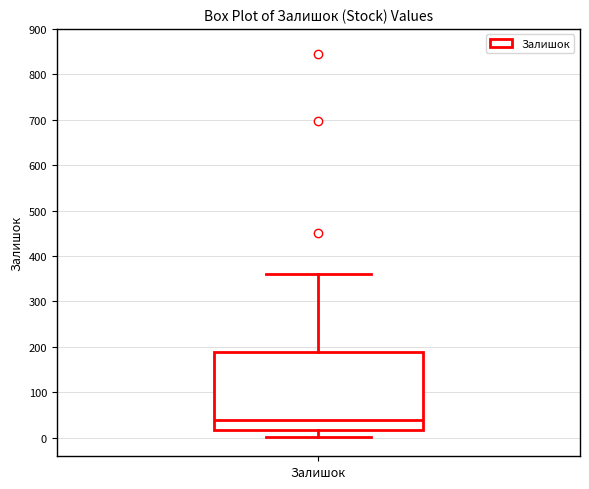

Where is the upper edge of the box for Залишок on the y-axis? The values are not printed on the chart, so give them approximately, as read against the axis.

190